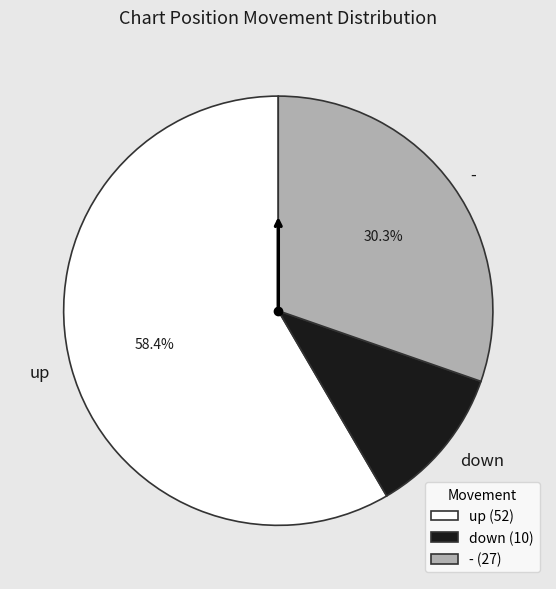

What is the largest slice in the pie chart?

up